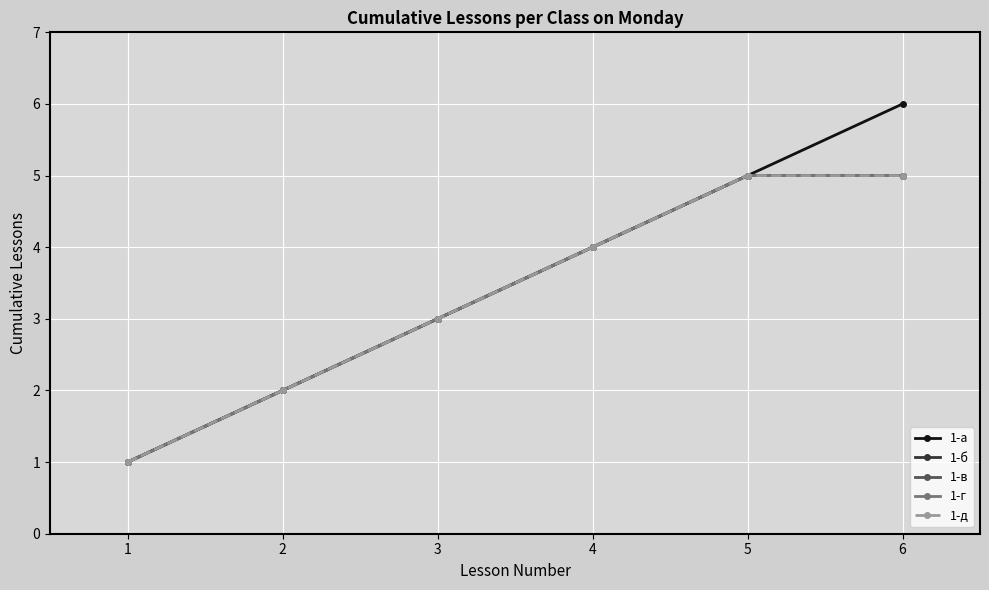

True or false: 1-д and 1-г cross at least once.

False